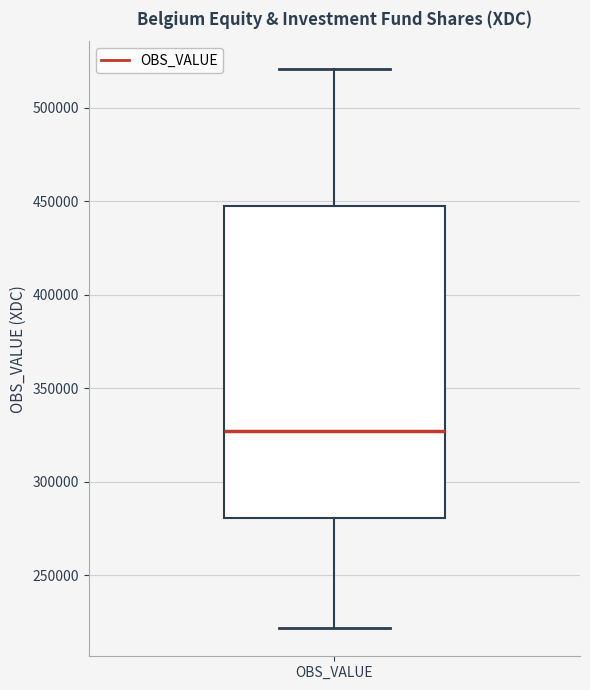

Where is the lower edge of the box for OBS_VALUE on the y-axis? The values are not printed on the chart, so give them approximately, as read against the axis.

280000